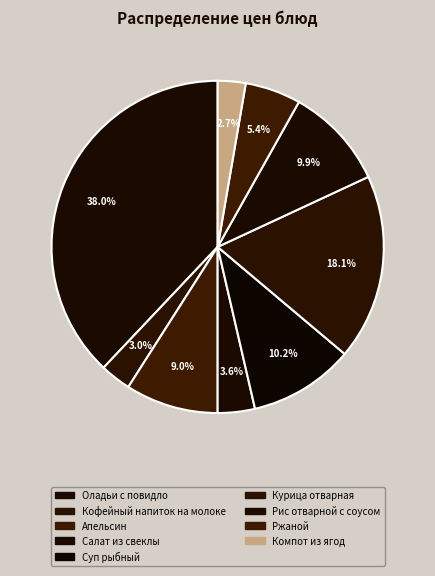

Count the number of slices in the pie.

9